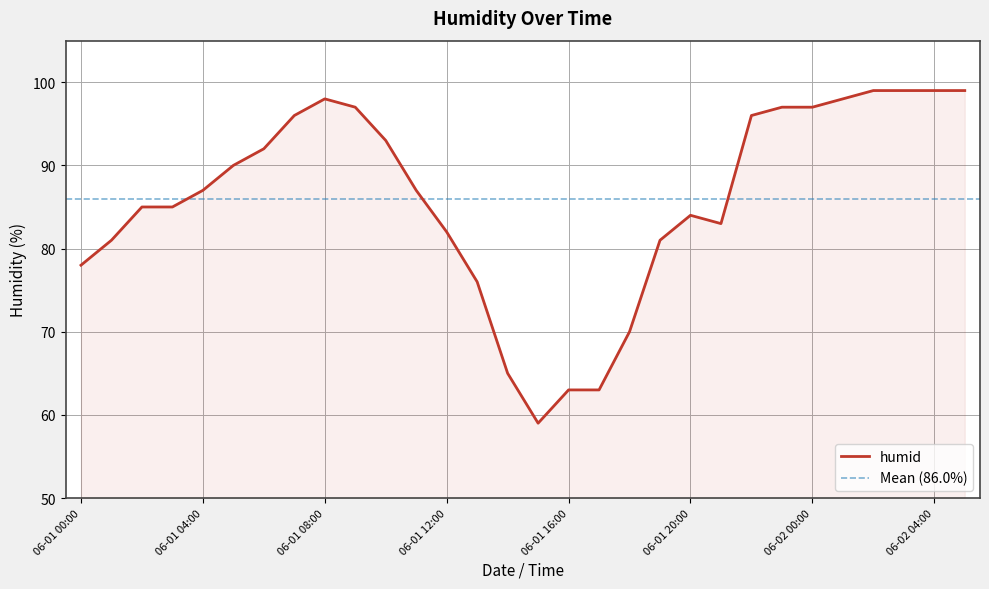

True or false: the data shows 31 at 06-01 18:00.

False